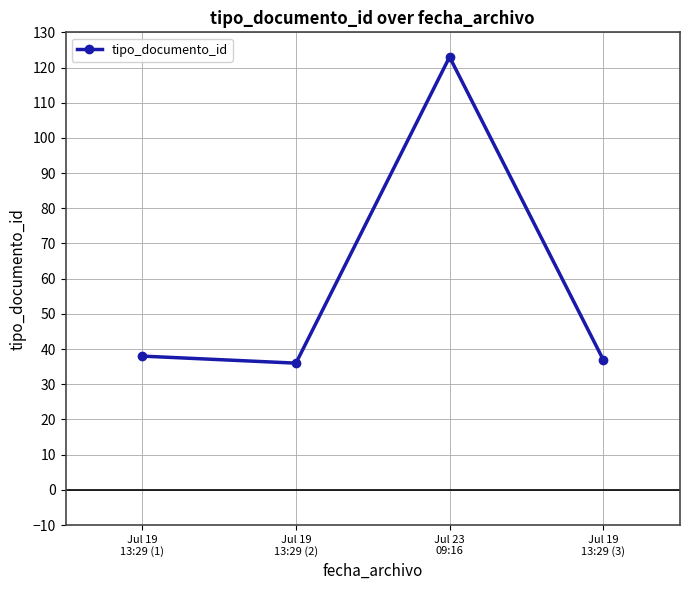

What is the change in value from Jul 23
09:16 to Jul 19
13:29 (3)?

-86